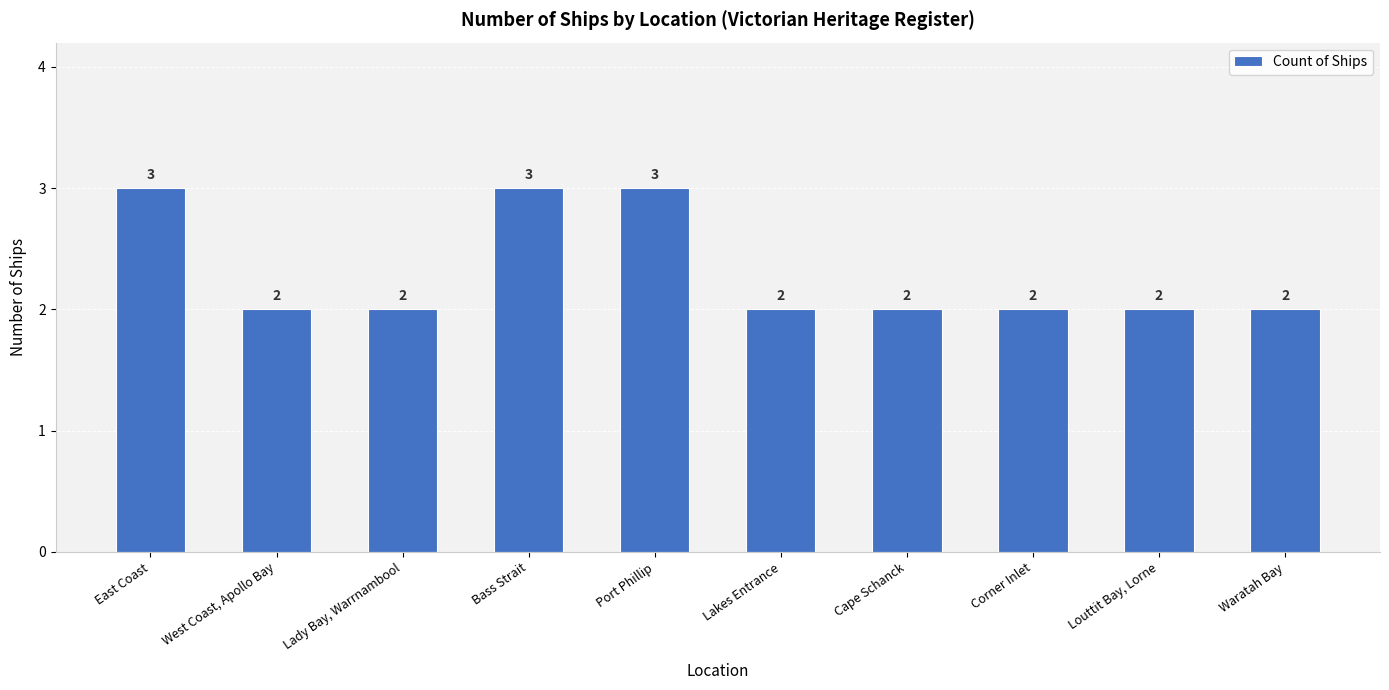

What is the maximum value shown in the chart?

3